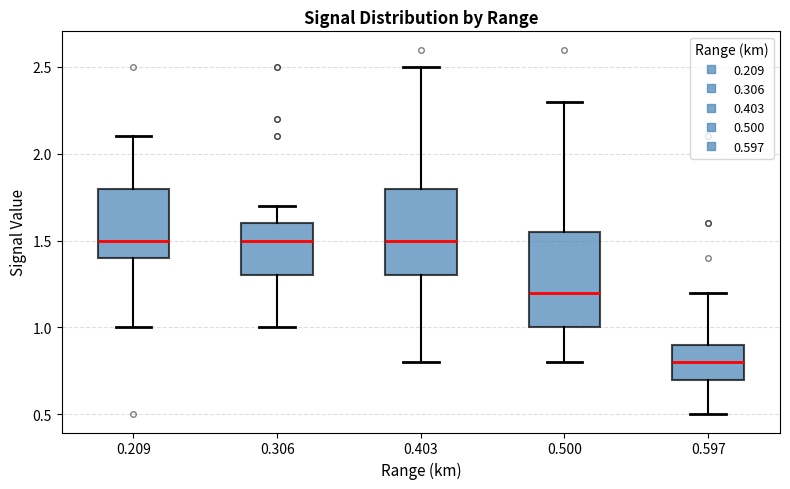

Comparing the boxes themselves (not the whiskers), which one is the tallest?

0.500